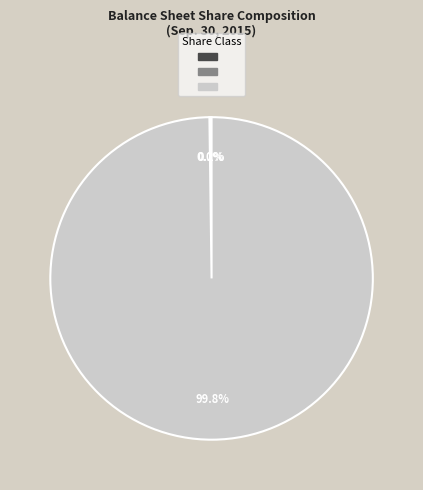

Is there any slice that represents more than half of the pie?

Yes